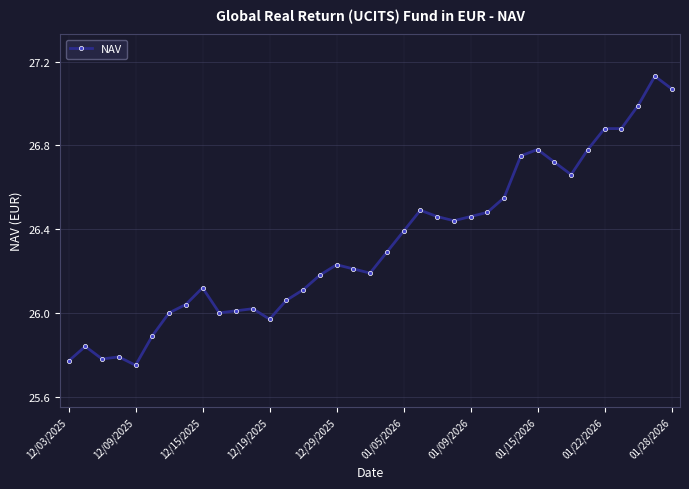

Count the number of categories in the chart.

37